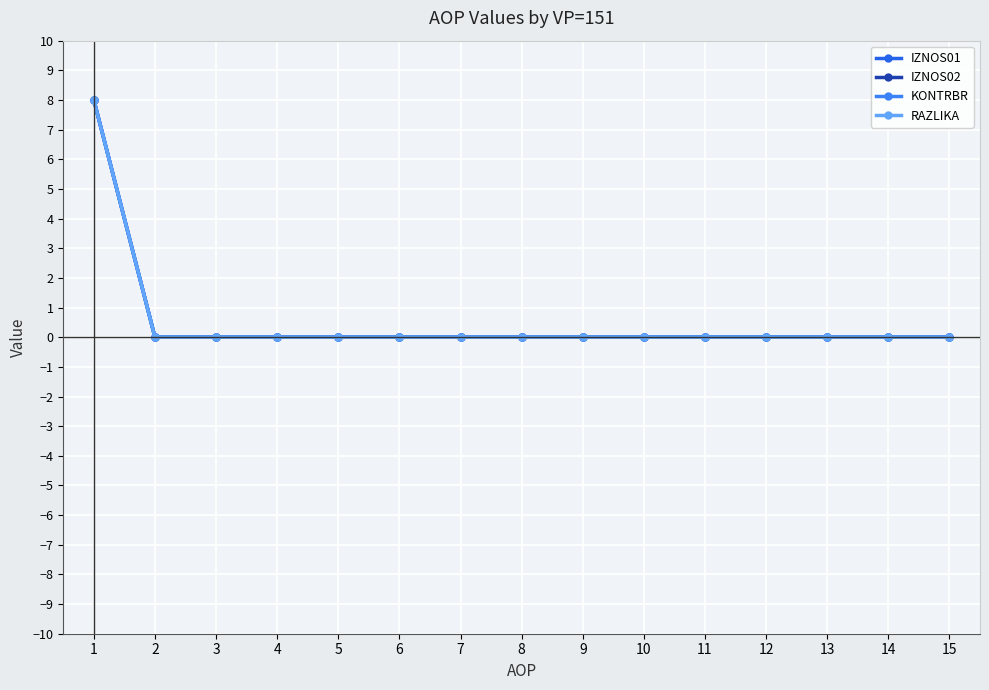

Is this an area chart (filled region under the line)?

No